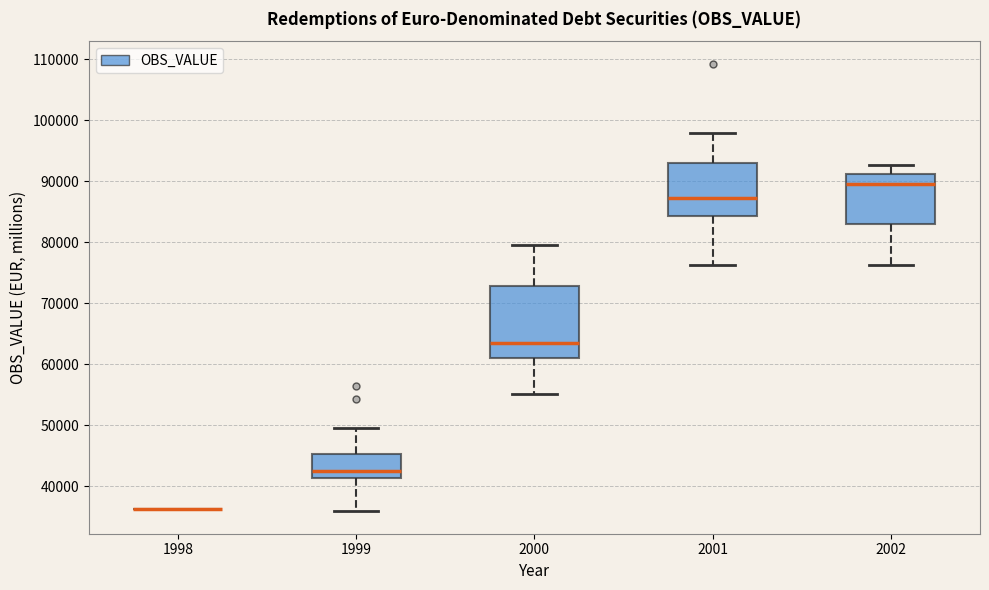

Comparing the boxes themselves (not the whiskers), which one is the tallest?

2000